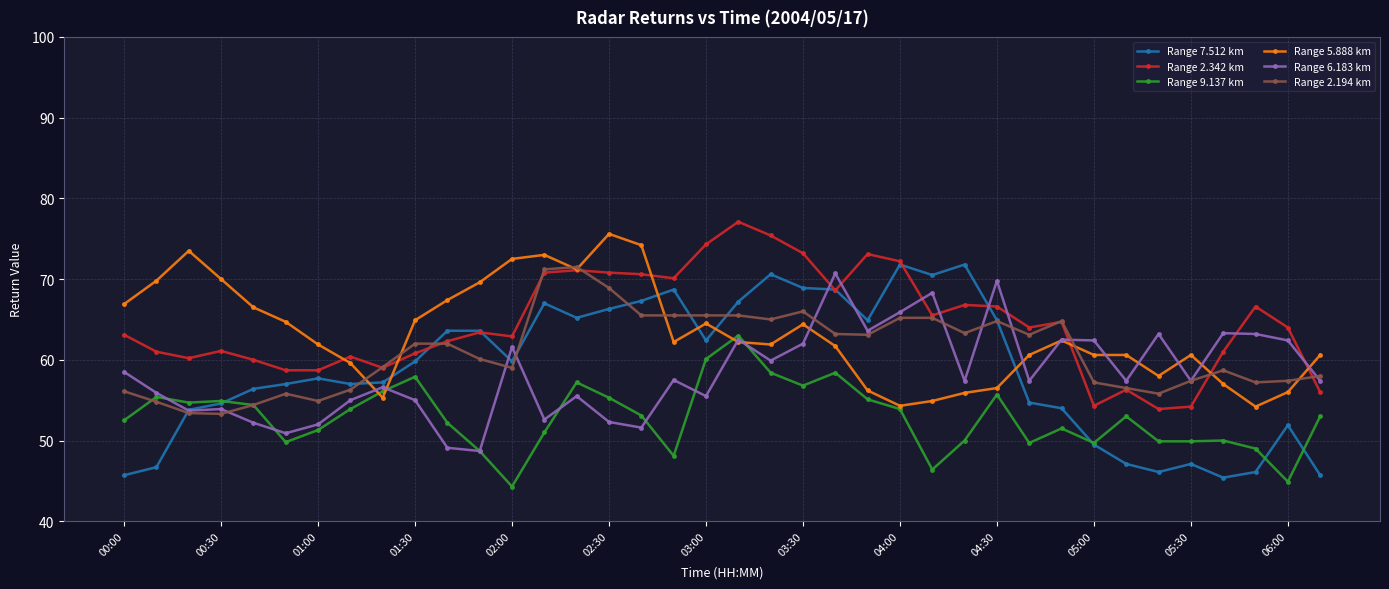

True or false: Range 6.183 km and Range 2.342 km cross at least once.

True